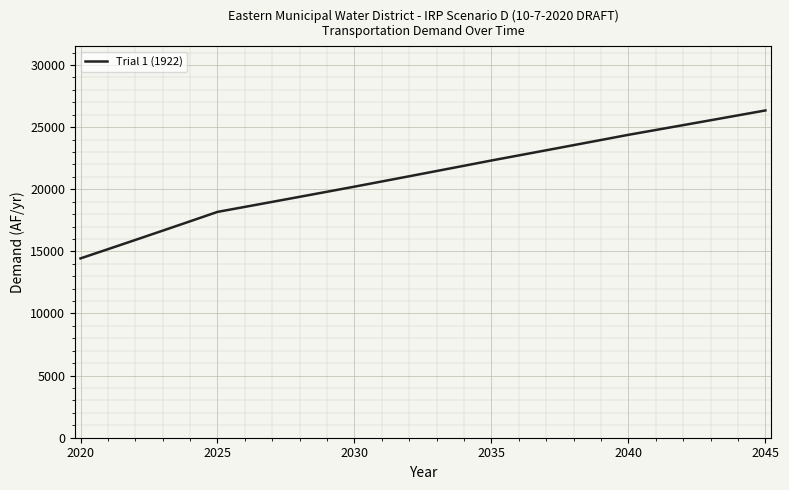

Reading left to right, extract all data points from this chart.

14434.6	15174.3	15918.5	16667.0	17419.8	18177.3	18580.2	18984.8	19391.2	19799.3	20209.0	20626.8	21046.4	21467.6	21890.5	22315.0	22725.2	23137.0	23550.4	23965.2	24381.6	24771.1	25161.9	25554.2	25947.7	26342.6